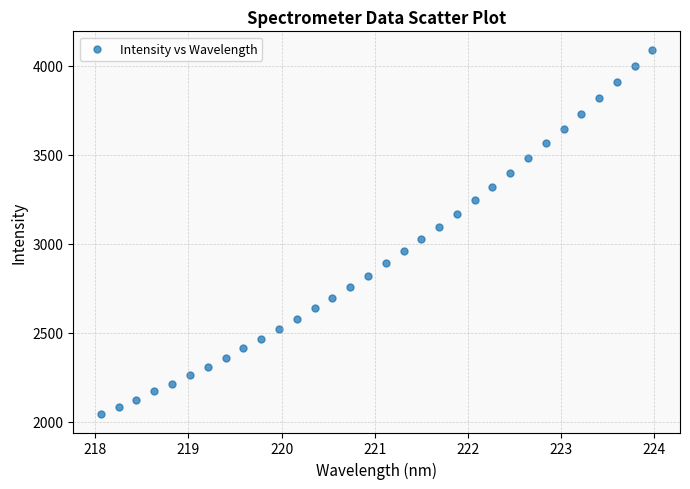

What is the range of X values (max minus min)?

5.9